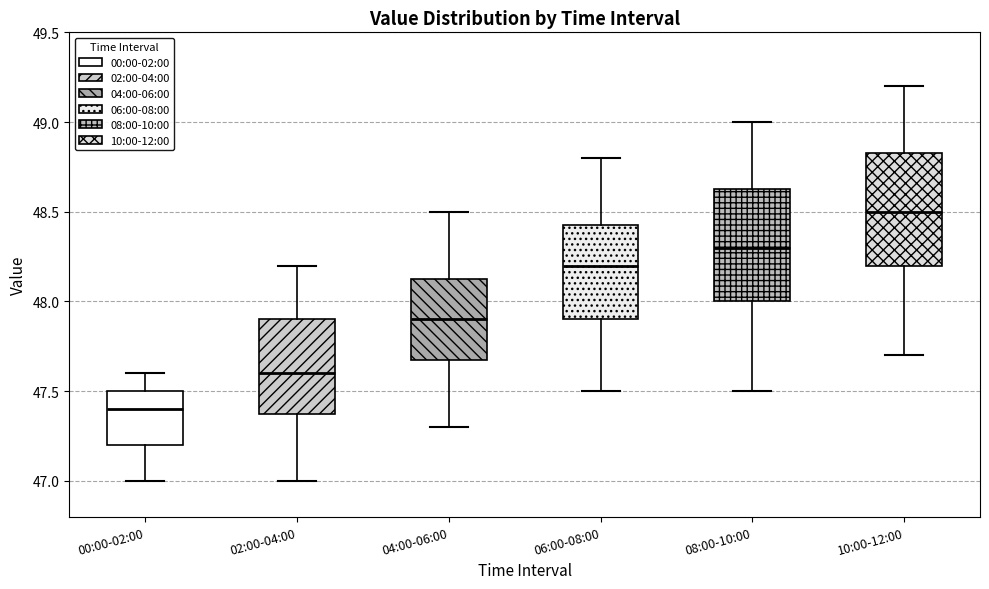

Reading left to right, read every box against the y-axis: the position of its median line, the range the box covers, and the ends of its whiskers. The values are not printed on the chart, so give them approximately, as read against the axis.

00:00-02:00: median 47.40, box 47.20 to 47.50, whiskers 47.00 to 47.60
02:00-04:00: median 47.60, box 47.40 to 47.90, whiskers 47.00 to 48.20
04:00-06:00: median 47.90, box 47.70 to 48.15, whiskers 47.30 to 48.50
06:00-08:00: median 48.20, box 47.90 to 48.45, whiskers 47.50 to 48.80
08:00-10:00: median 48.30, box 48.00 to 48.65, whiskers 47.50 to 49.00
10:00-12:00: median 48.50, box 48.20 to 48.85, whiskers 47.70 to 49.20